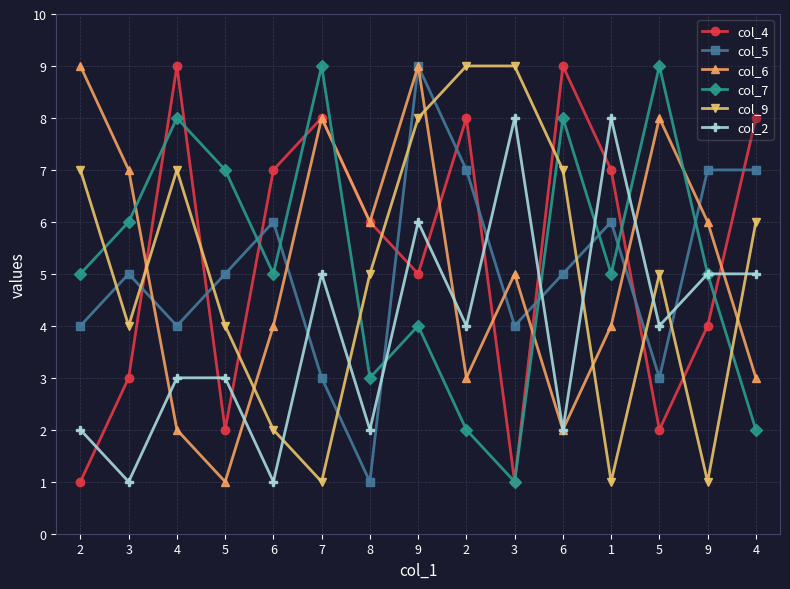

List the labels in order of col_6 value, smallest first.

5, 4, 6, 2, 4, 6, 1, 3, 8, 9, 3, 7, 5, 2, 9